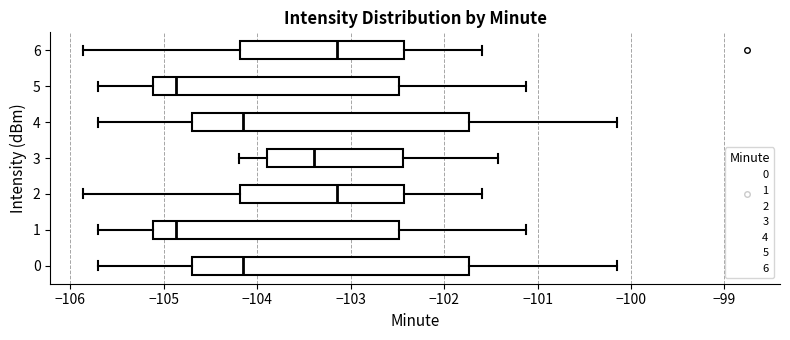

Reading bottom to top, transcribe this box plot: for each box, give where its median line is, the range the box spans, and where its two whiskers end, as read against the x-axis. The values are not printed on the chart, so give them approximately, as read against the axis.

0: median -104.1, box -104.7 to -101.7, whiskers -105.7 to -100.1
1: median -104.9, box -105.1 to -102.5, whiskers -105.7 to -101.1
2: median -103.1, box -104.2 to -102.4, whiskers -105.9 to -101.6
3: median -103.4, box -103.9 to -102.4, whiskers -104.2 to -101.4
4: median -104.1, box -104.7 to -101.7, whiskers -105.7 to -100.1
5: median -104.9, box -105.1 to -102.5, whiskers -105.7 to -101.1
6: median -103.1, box -104.2 to -102.4, whiskers -105.9 to -101.6